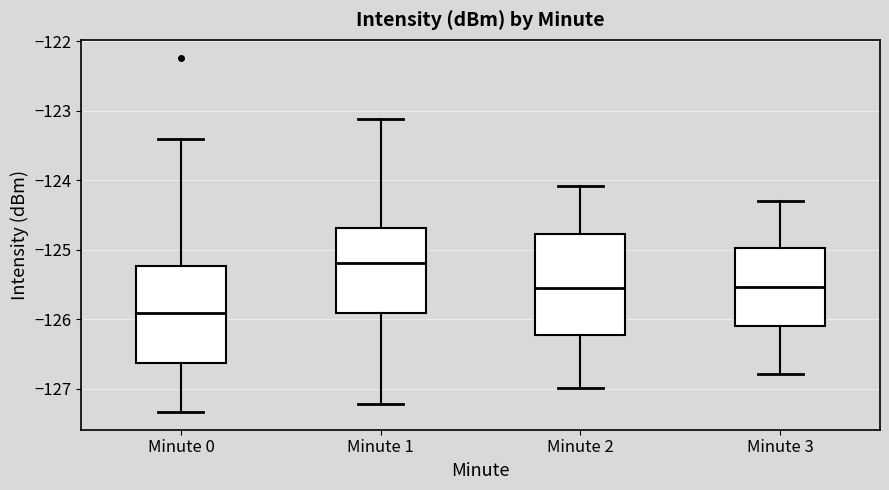

Reading left to right, read every box against the y-axis: the position of its median line, the range the box covers, and the ends of its whiskers. The values are not printed on the chart, so give them approximately, as read against the axis.

Minute 0: median -125.9, box -126.6 to -125.2, whiskers -127.3 to -123.4
Minute 1: median -125.2, box -125.9 to -124.7, whiskers -127.2 to -123.1
Minute 2: median -125.6, box -126.2 to -124.8, whiskers -127.0 to -124.1
Minute 3: median -125.5, box -126.1 to -125.0, whiskers -126.8 to -124.3